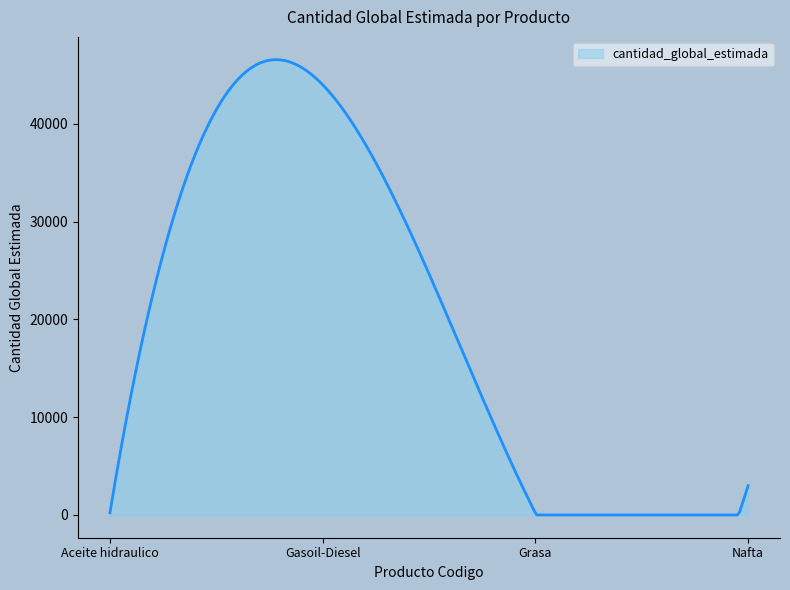

What is the maximum value shown in the chart?

46564.9